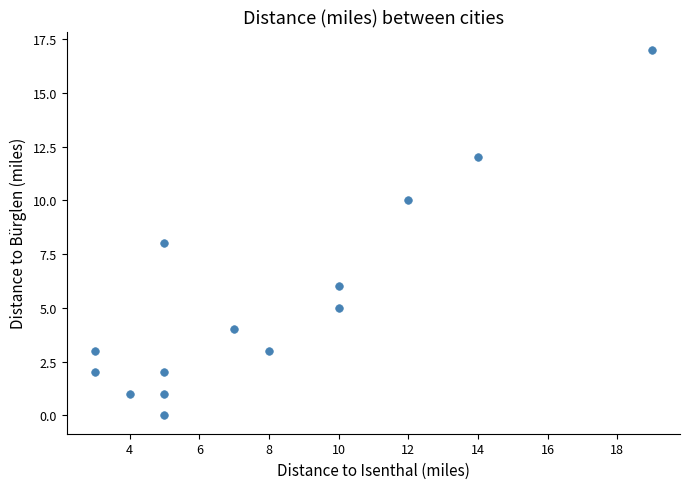

What is the range of X values (max minus min)?

16